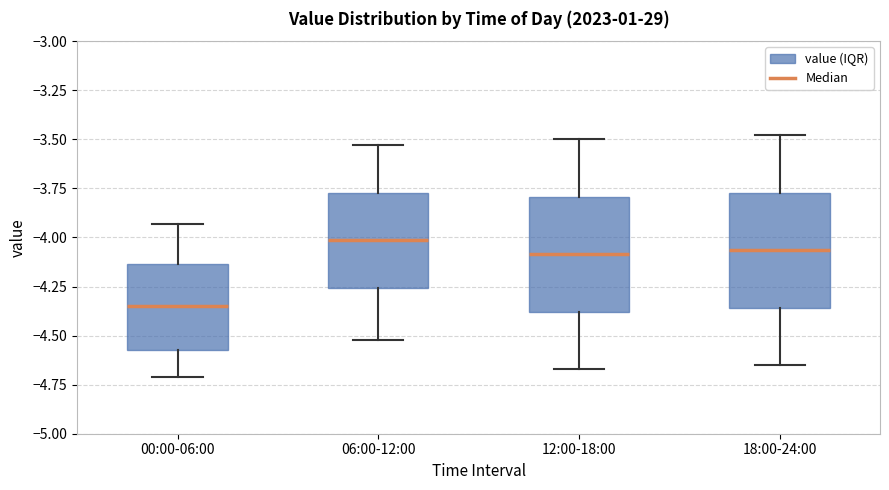

Reading left to right, transcribe this box plot: for each box, give where its median line is, the range the box spans, and where its two whiskers end, as read against the y-axis. The values are not printed on the chart, so give them approximately, as read against the axis.

00:00-06:00: median -4.35, box -4.55 to -4.15, whiskers -4.70 to -3.95
06:00-12:00: median -4.00, box -4.25 to -3.75, whiskers -4.50 to -3.55
12:00-18:00: median -4.10, box -4.40 to -3.80, whiskers -4.65 to -3.50
18:00-24:00: median -4.05, box -4.35 to -3.75, whiskers -4.65 to -3.50